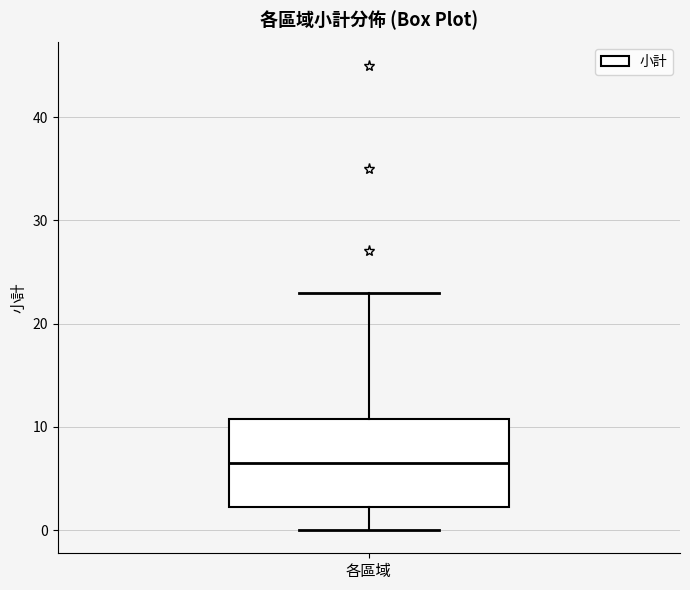

Read this box plot against the y-axis: the position of the median line, the range covered by the box, and the ends of both whiskers. The values are not printed on the chart, so give them approximately, as read against the axis.

median 7, box 2 to 11, whiskers 0 to 23